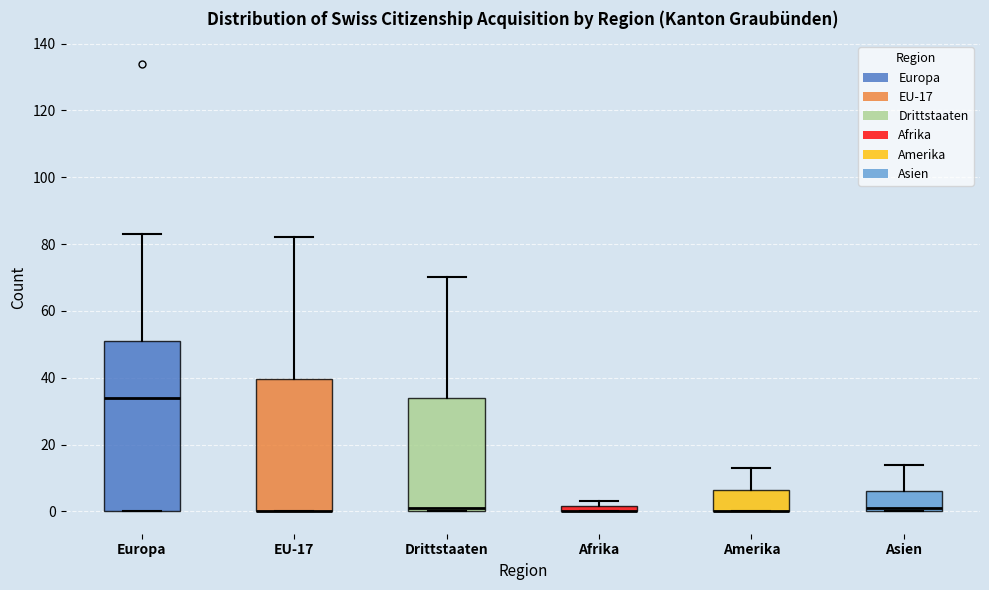

Where is the upper edge of the box for Afrika on the y-axis? The values are not printed on the chart, so give them approximately, as read against the axis.

2